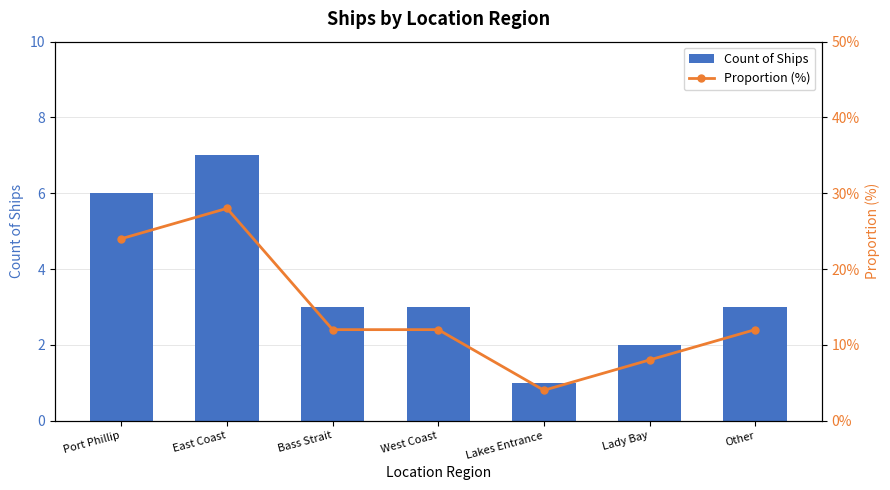

What is the approximate value of Count of Ships at Bass Strait?

3